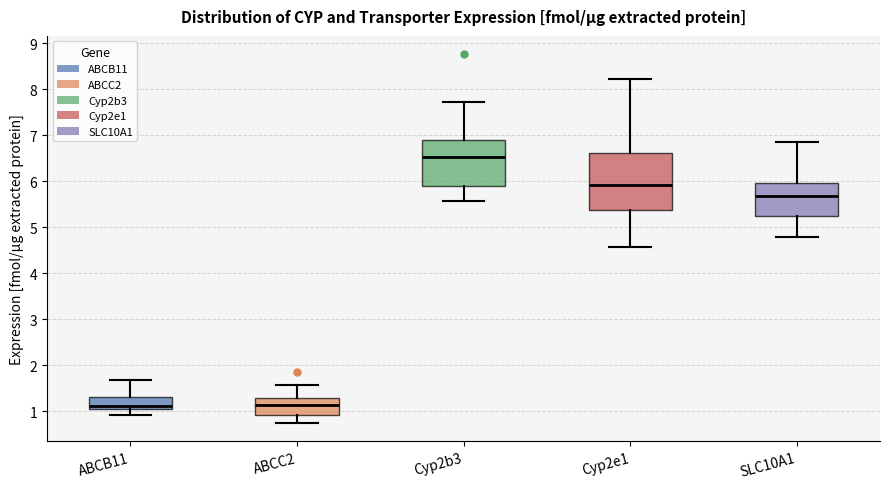

Reading left to right, read every box against the y-axis: the position of its median line, the range the box covers, and the ends of its whiskers. The values are not printed on the chart, so give them approximately, as read against the axis.

ABCB11: median 1.1, box 1.0 to 1.3, whiskers 0.9 to 1.7
ABCC2: median 1.1, box 0.9 to 1.3, whiskers 0.8 to 1.6
Cyp2b3: median 6.5, box 5.9 to 6.9, whiskers 5.6 to 7.7
Cyp2e1: median 5.9, box 5.4 to 6.6, whiskers 4.6 to 8.2
SLC10A1: median 5.7, box 5.3 to 6.0, whiskers 4.8 to 6.8